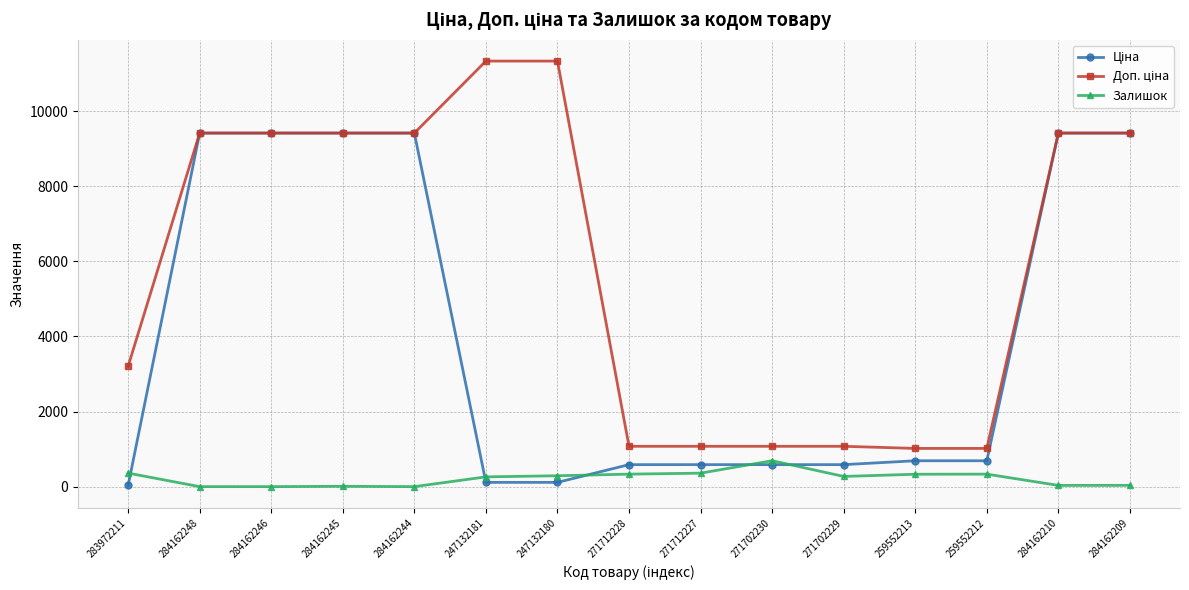

What position from the left is 283972211?

1